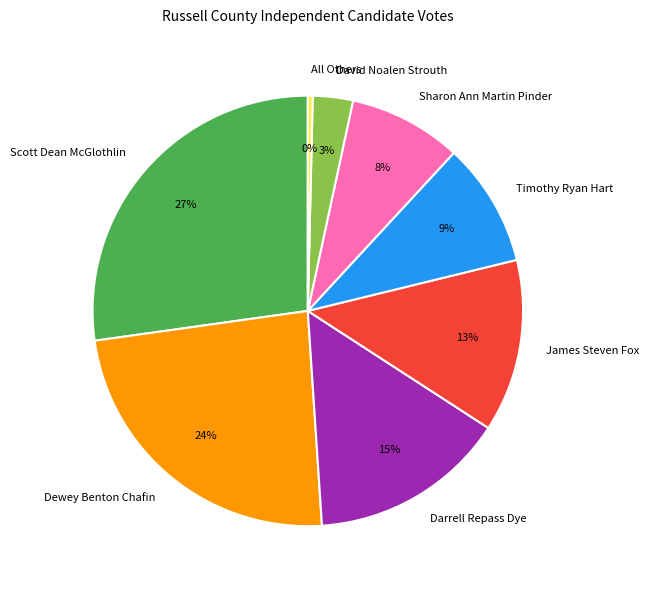

How many slices are in this pie chart?

8